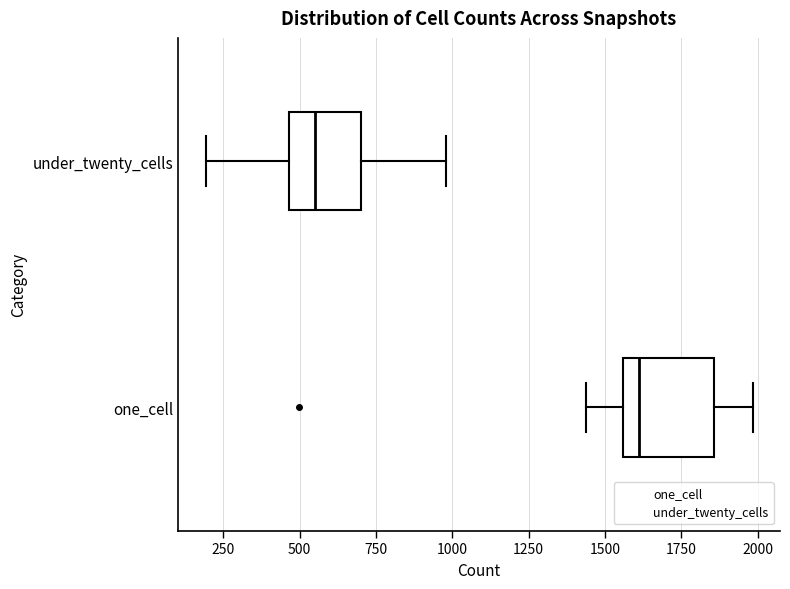

Which box has the furthest to the left median line?

under_twenty_cells